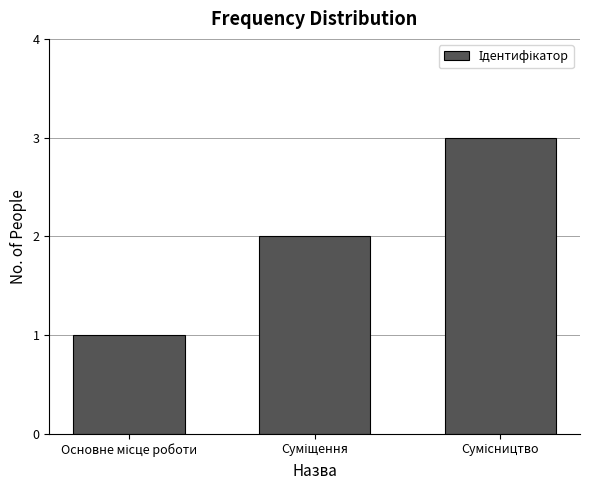

What is the minimum value shown in the chart?

1